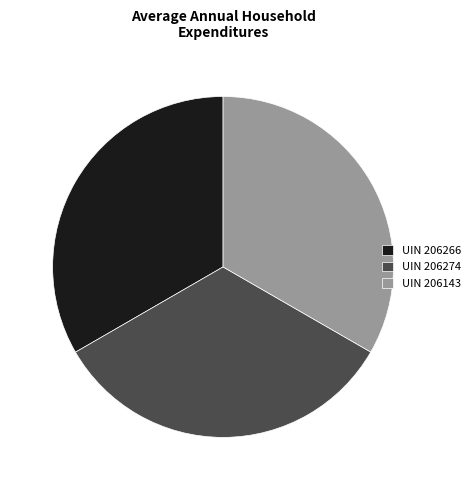

Is the sum of UIN 206274 and UIN 206143 greater than half?

Yes